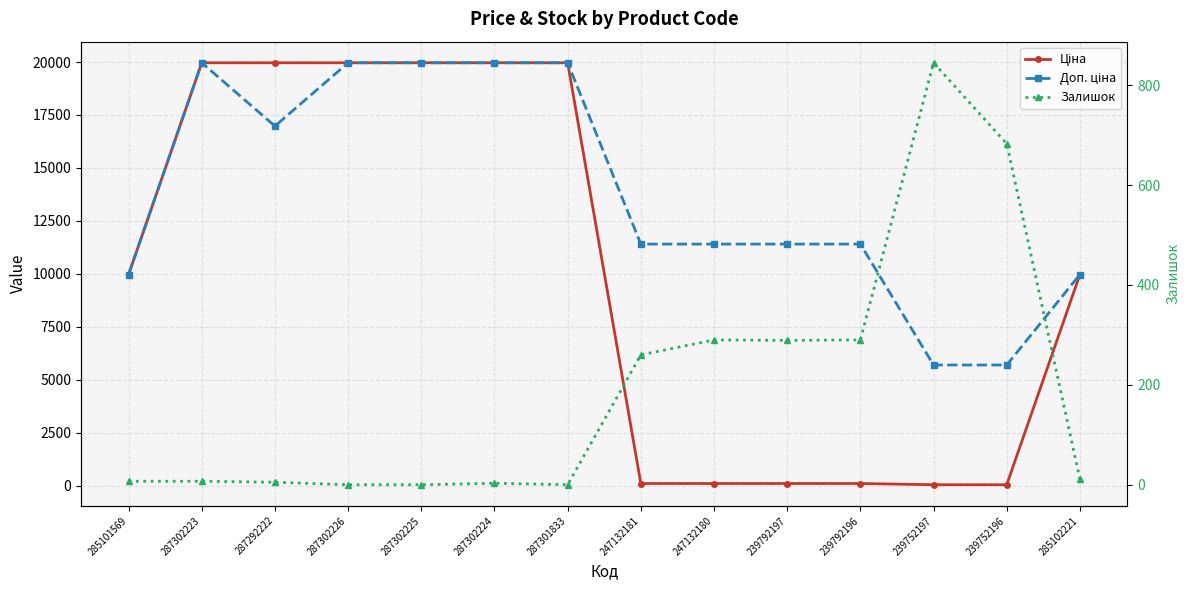

Reading right to left, extract all data points from this chart.

Ціна: 285102221=9975.0	239752196=57.0	239752197=57.0	239792196=114.1	239792197=114.1	247132180=114.1	247132181=114.1	287301833=19964.2	287302224=19964.2	287302225=19964.2	287302226=19964.2	287292222=19964.2	287302223=19964.2	285101569=9975.0
Доп. ціна: 285102221=9975.0	239752196=5705.0	239752197=5705.0	239792196=11410.0	239792197=11410.0	247132180=11410.0	247132181=11410.0	287301833=19964.2	287302224=19964.2	287302225=19964.2	287302226=19964.2	287292222=16976.3	287302223=19964.2	285101569=9975.0
Залишок: 285102221=11.0	239752196=683.0	239752197=845.0	239792196=290.0	239792197=289.0	247132180=290.0	247132181=260.0	287301833=0.0	287302224=3.0	287302225=0.0	287302226=0.0	287292222=5.0	287302223=7.0	285101569=7.0